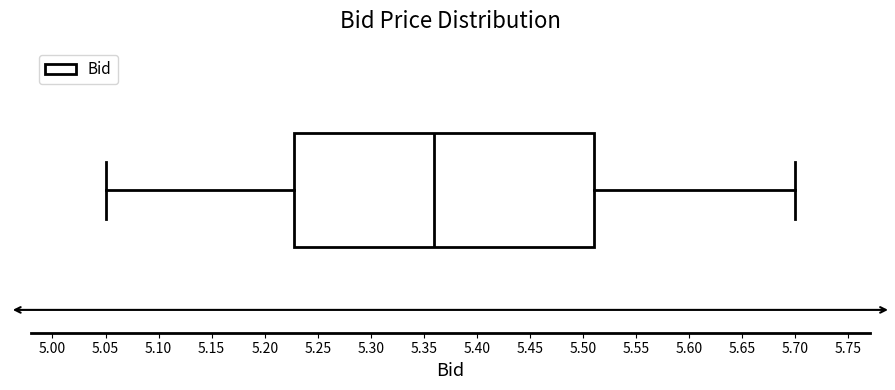

Read this box plot against the x-axis: the position of the median line, the range covered by the box, and the ends of both whiskers. The values are not printed on the chart, so give them approximately, as read against the axis.

median 5.36, box 5.23 to 5.51, whiskers 5.05 to 5.70